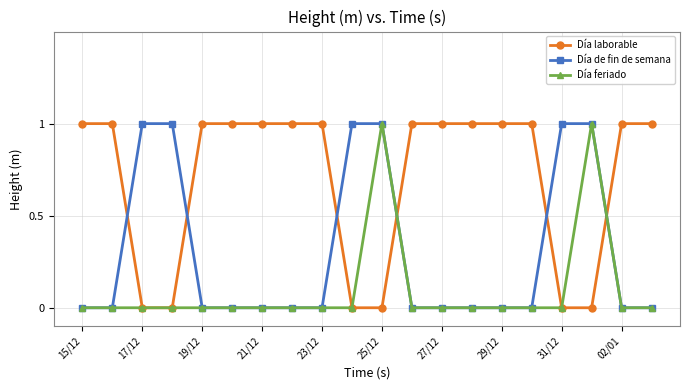

Is this an area chart (filled region under the line)?

No